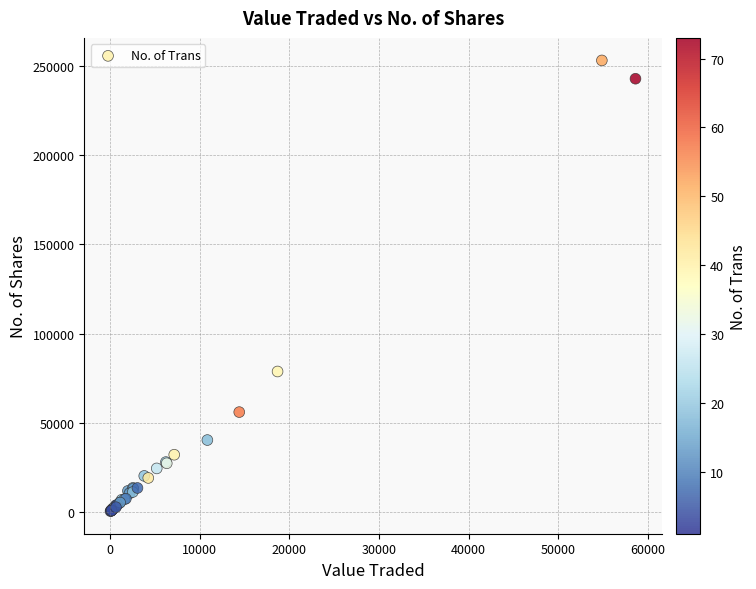

What Y value in the scatter plot is closest to 126793?

78704